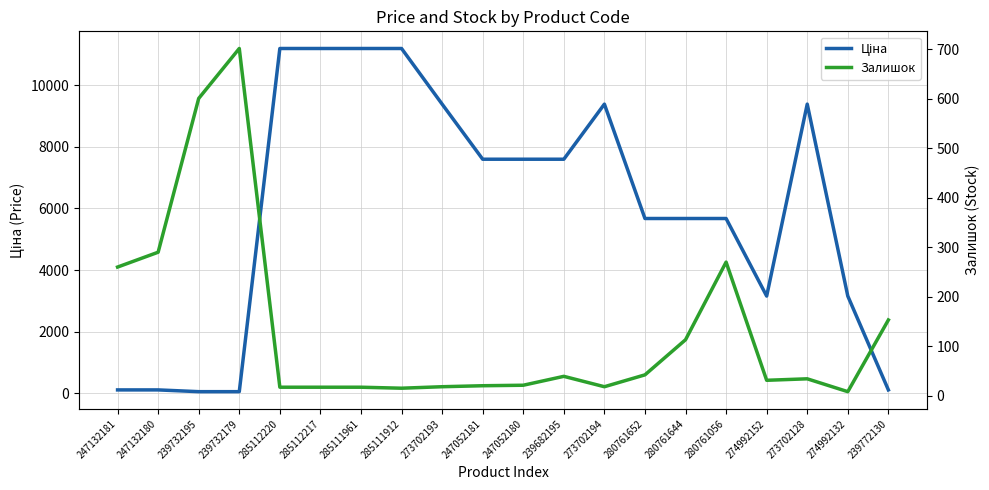

Count the number of categories in the chart.

20